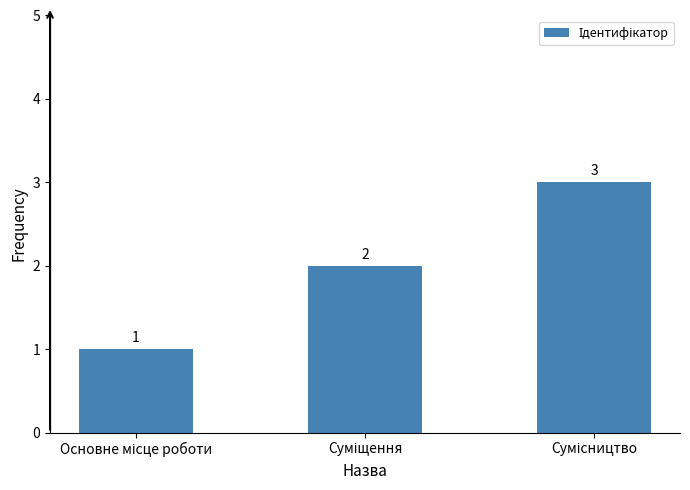

What is the sum of all values?

6